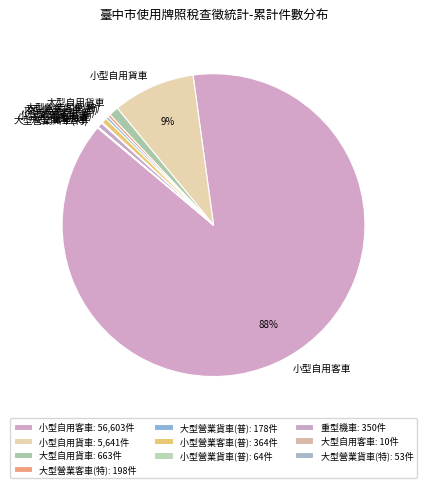

What is the ratio of the value at 小型營業客車(普) to the value at 大型營業客車(特)?

1.8